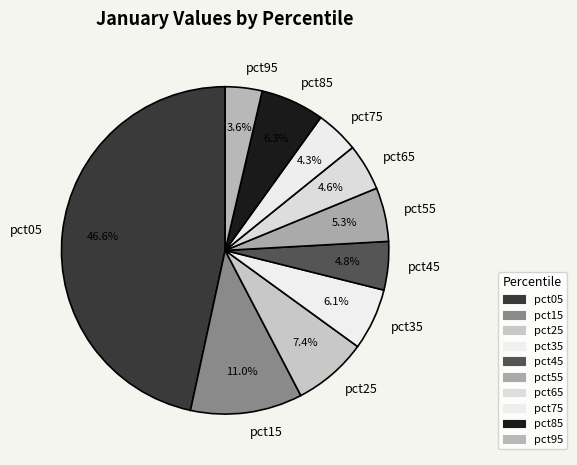

Which category has the biggest portion of the pie?

pct05